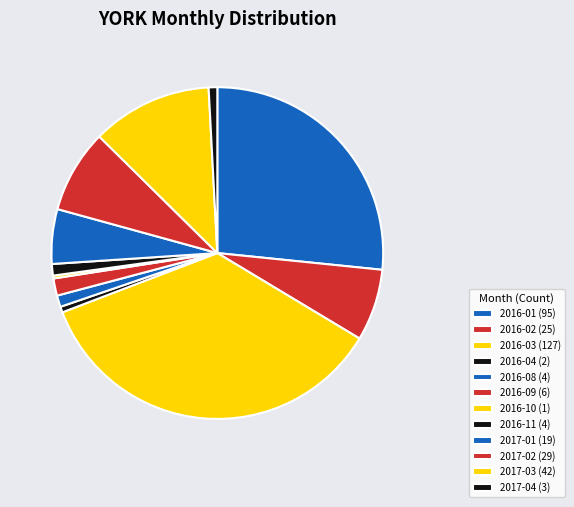

What is the total percentage of 2017-03 and 2016-08?

12.9%